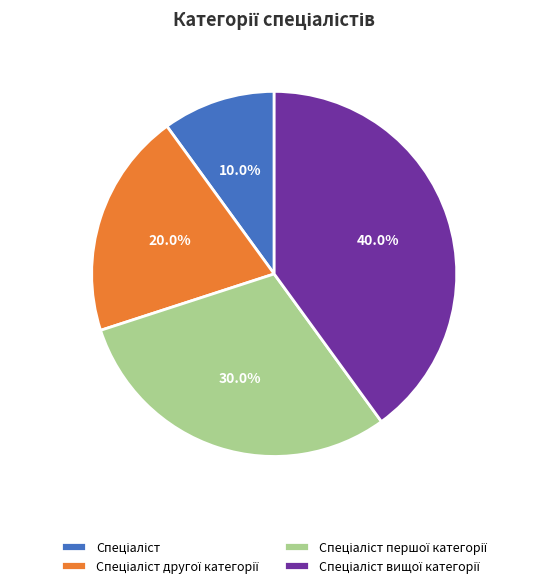

Is there any slice that represents more than half of the pie?

No